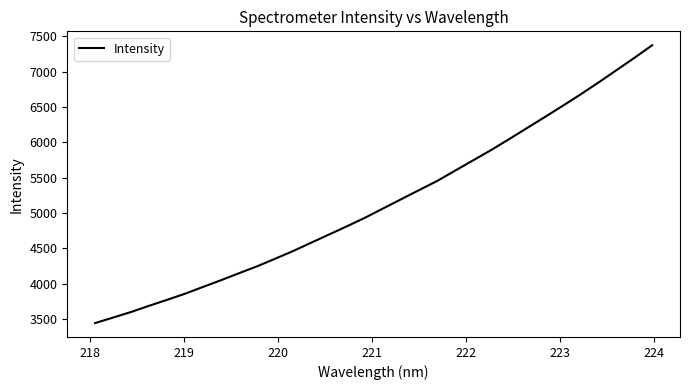

What is the difference between the maximum and minimum values?

3927.6